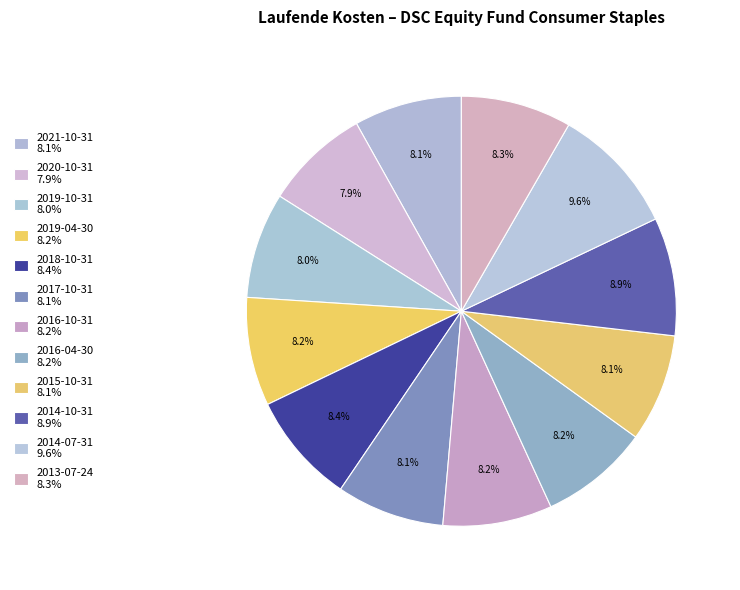

Which has a higher value, 2016-10-31 or 2013-07-24?

2013-07-24